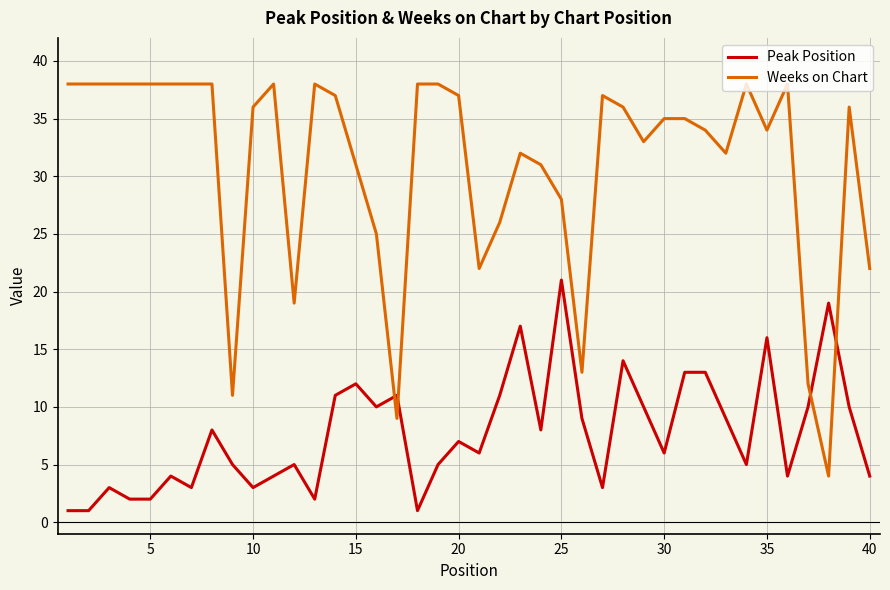

Which series has the widest spread of values?

Weeks on Chart